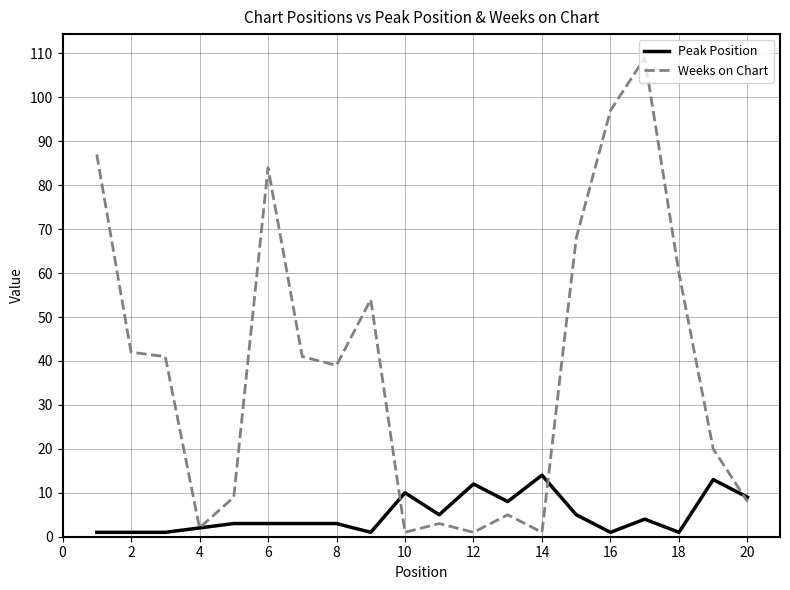

Reading left to right, transcribe all the data shown in this chart.

Peak Position: 1	1	1	2	3	3	3	3	1	10	5	12	8	14	5	1	4	1	13	9
Weeks on Chart: 87	42	41	2	9	84	41	39	54	1	3	1	5	1	68	97	109	60	20	8